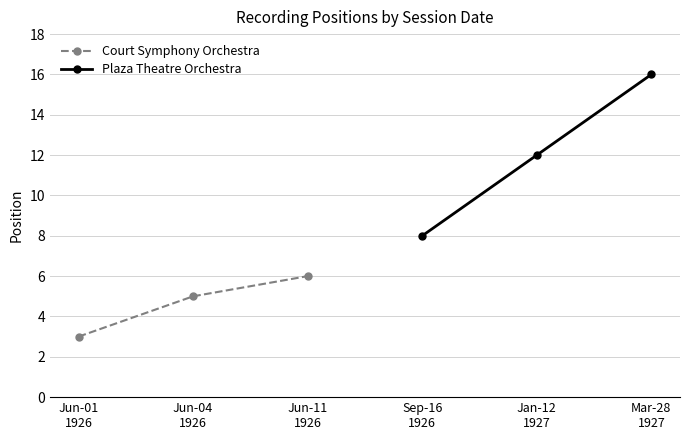

Reading left to right, extract all data points from this chart.

Court Symphony Orchestra: 3	5	6
Plaza Theatre Orchestra: 8	12	16